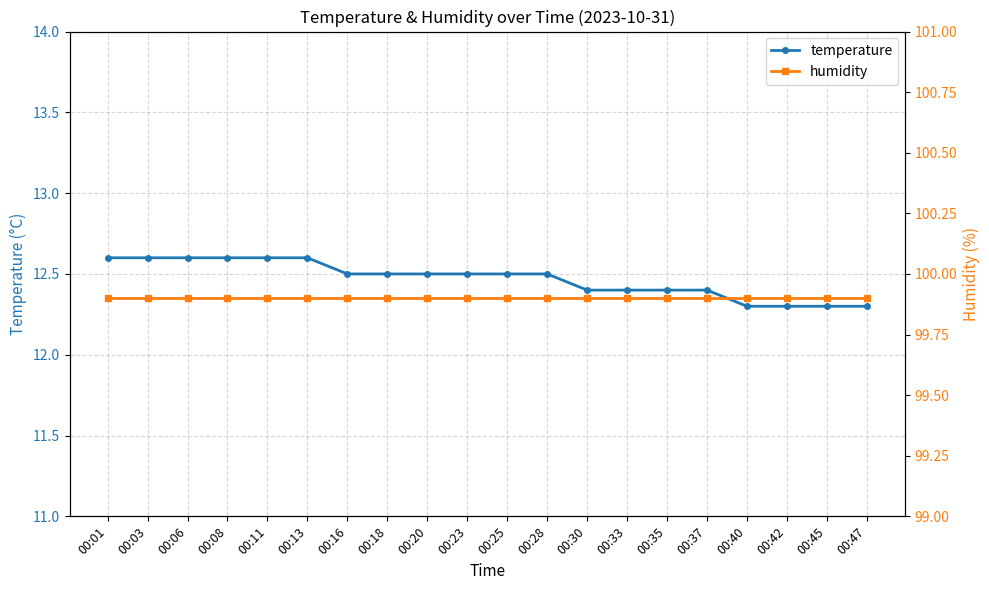

What is the value of the humidity point at the 18th from the left?

99.9